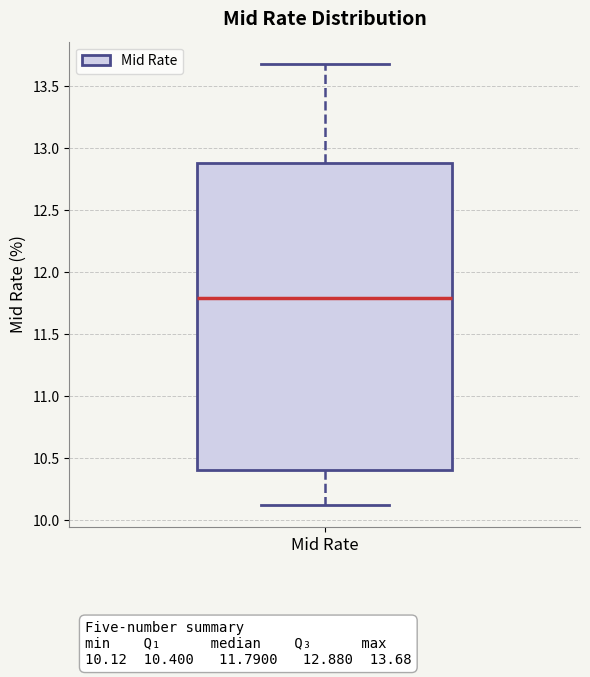

Read this box plot against the y-axis: the position of the median line, the range covered by the box, and the ends of both whiskers. The values are not printed on the chart, so give them approximately, as read against the axis.

median 11.8, box 10.4 to 12.9, whiskers 10.1 to 13.7